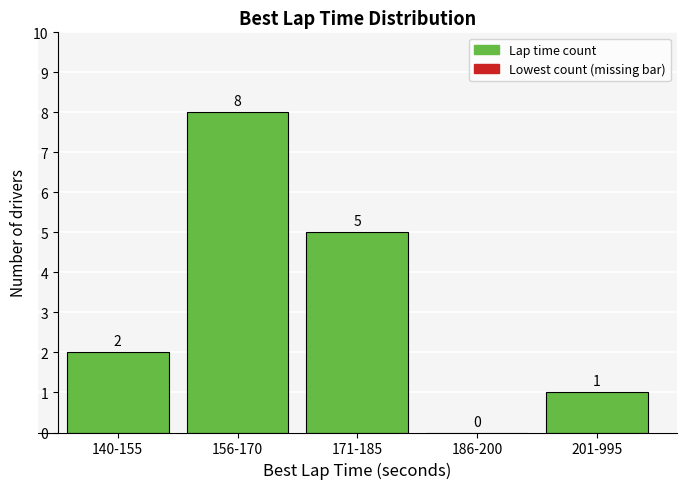

What is the maximum value shown in the chart?

8